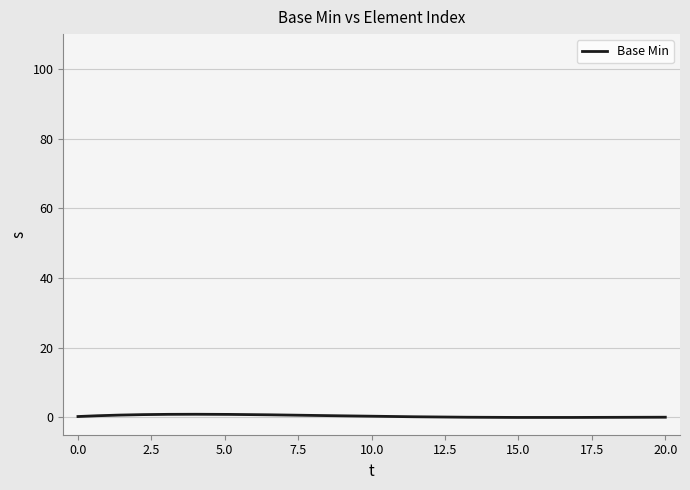

What is the difference between the maximum and minimum values?

0.9